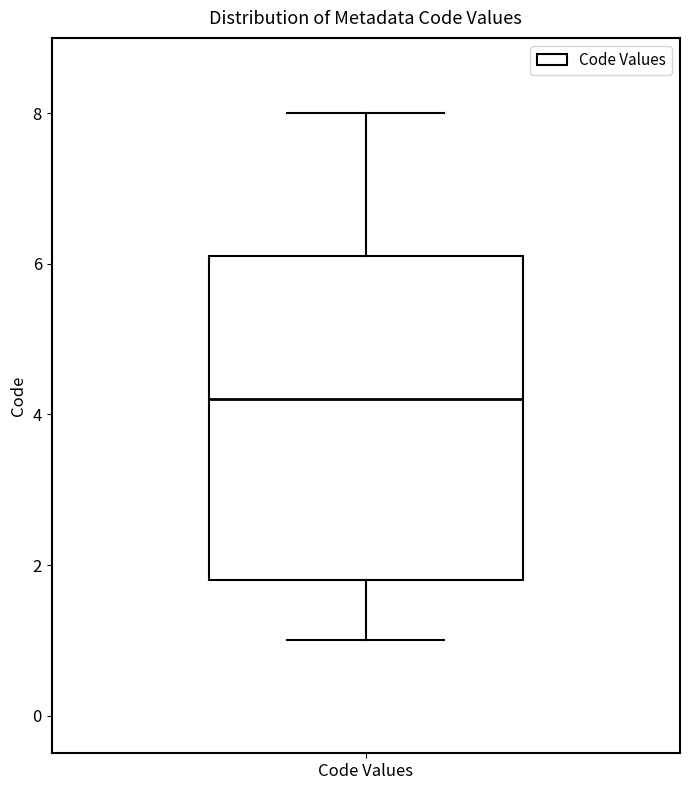

Where is the upper edge of the box for Code Values on the y-axis? The values are not printed on the chart, so give them approximately, as read against the axis.

6.2